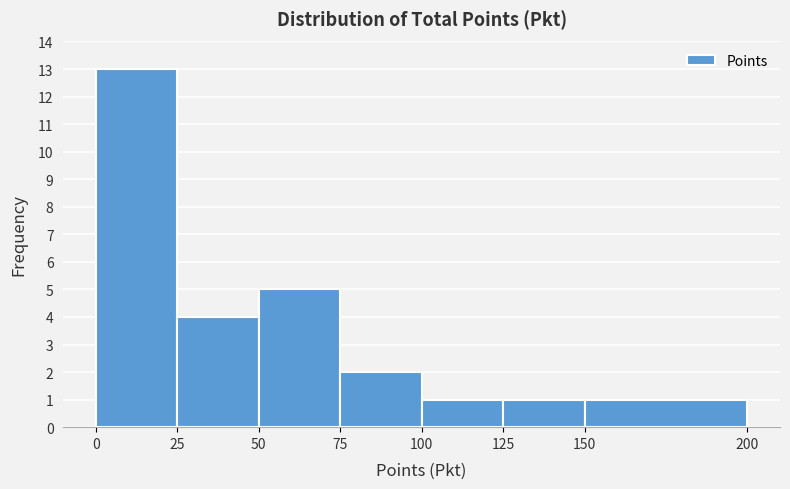

Reading left to right, list every bar in this chart as the range it spans on the x-axis followed by its height. The values are not printed on the chart, so give them approximately, as read against the axis.

0 to 25: 13
25 to 50: 4
50 to 75: 5
75 to 100: 2
100 to 125: 1
125 to 150: 1
150 to 200: 1